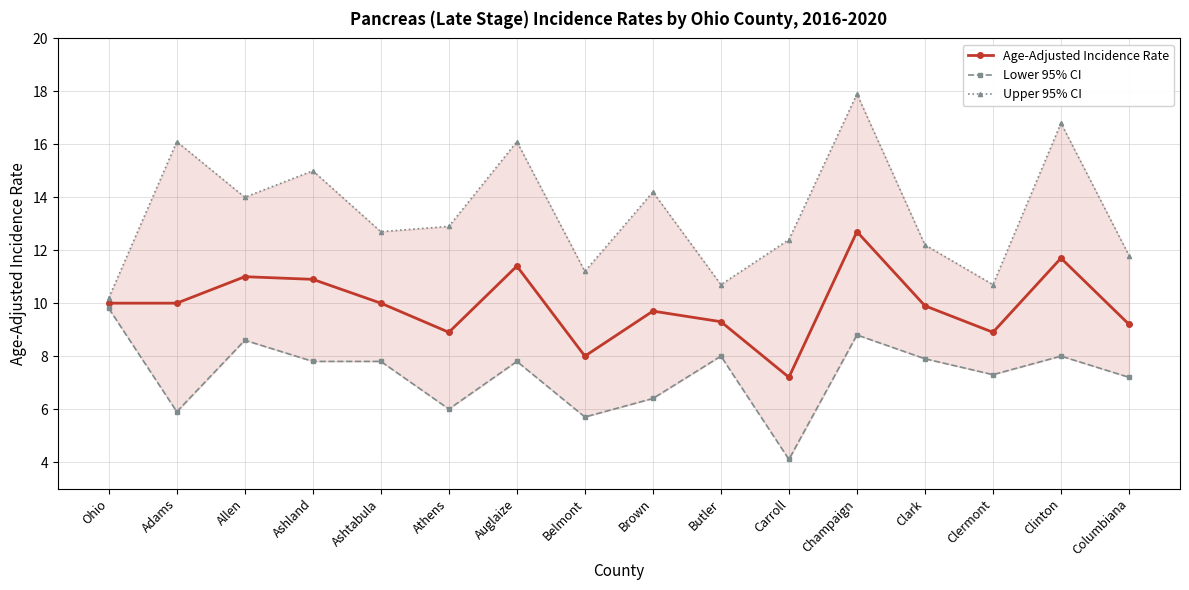

What is the difference between the maximum and minimum values in the Upper 95% CI series?

7.7